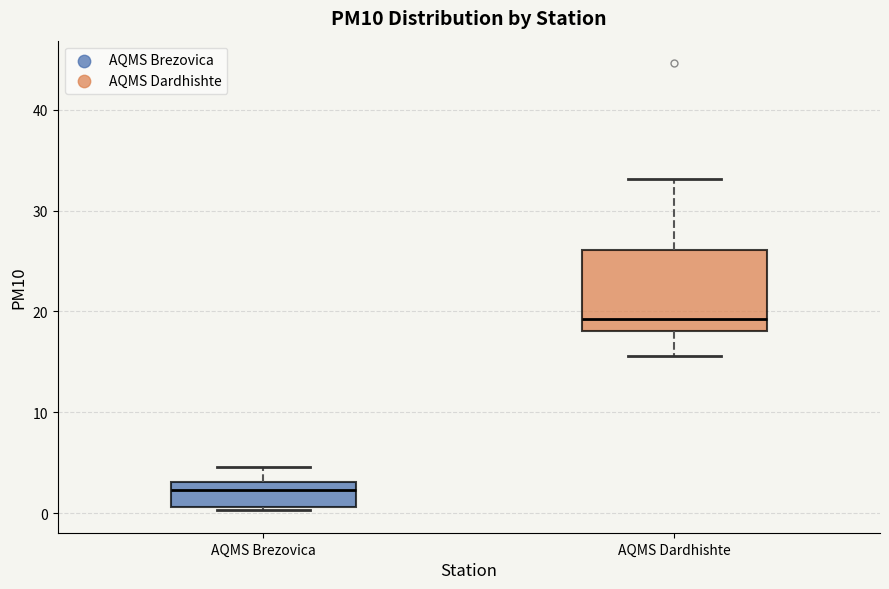

Reading left to right, transcribe this box plot: for each box, give where its median line is, the range the box spans, and where its two whiskers end, as read against the y-axis. The values are not printed on the chart, so give them approximately, as read against the axis.

AQMS Brezovica: median 2, box 1 to 3, whiskers 0 to 5
AQMS Dardhishte: median 19, box 18 to 26, whiskers 16 to 33